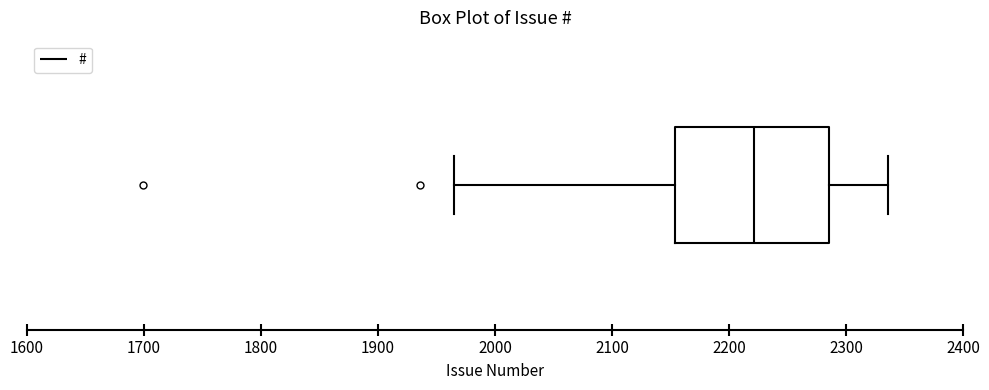

Transcribe this box plot: give where the median line is, the range the box spans, and where the two whiskers end, as read against the x-axis. The values are not printed on the chart, so give them approximately, as read against the axis.

median 2220, box 2150 to 2290, whiskers 1970 to 2340